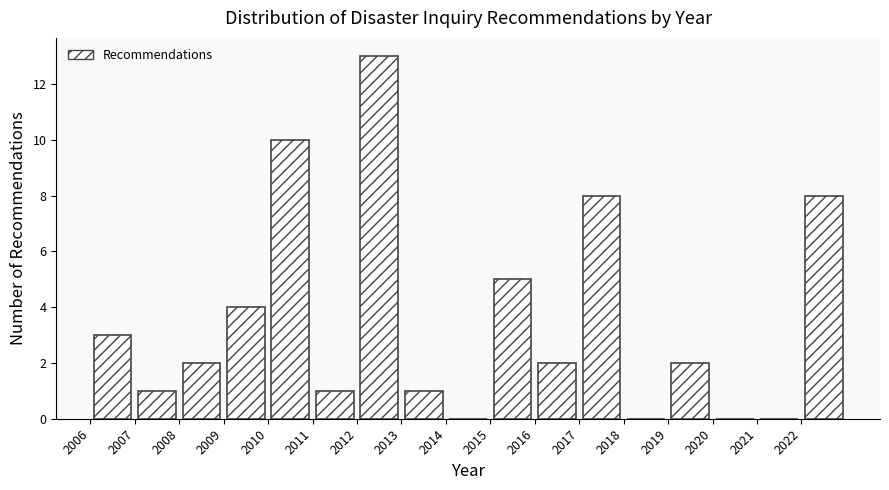

Reading left to right, transcribe this chart: for each bar, give the range it covers on the x-axis and its height. The values are not printed on the chart, so give them approximately, as read against the axis.

2006 to 2007: 3
2007 to 2008: 1
2008 to 2009: 2
2009 to 2010: 4
2010 to 2011: 10
2011 to 2012: 1
2012 to 2013: 13
2013 to 2014: 1
2014 to 2015: 0
2015 to 2016: 5
2016 to 2017: 2
2017 to 2018: 8
2018 to 2019: 0
2019 to 2020: 2
2020 to 2021: 0
2021 to 2022: 0
2022 to 2023: 8